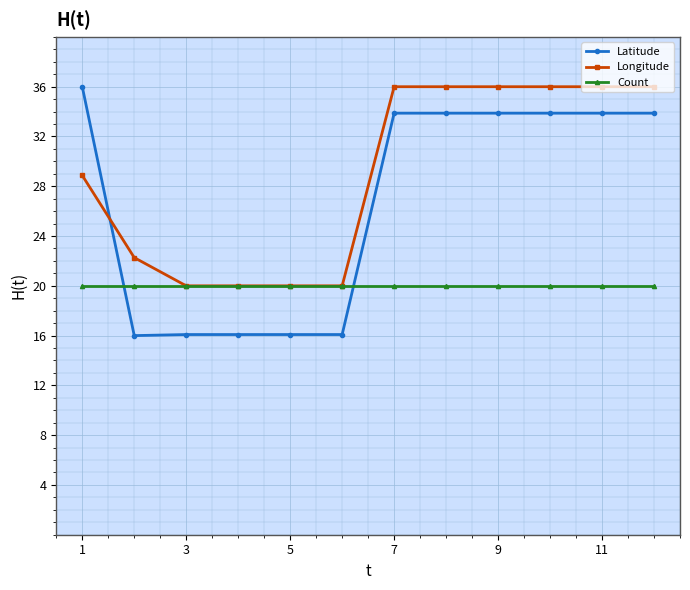

Which series has the largest range (max minus min)?

Latitude